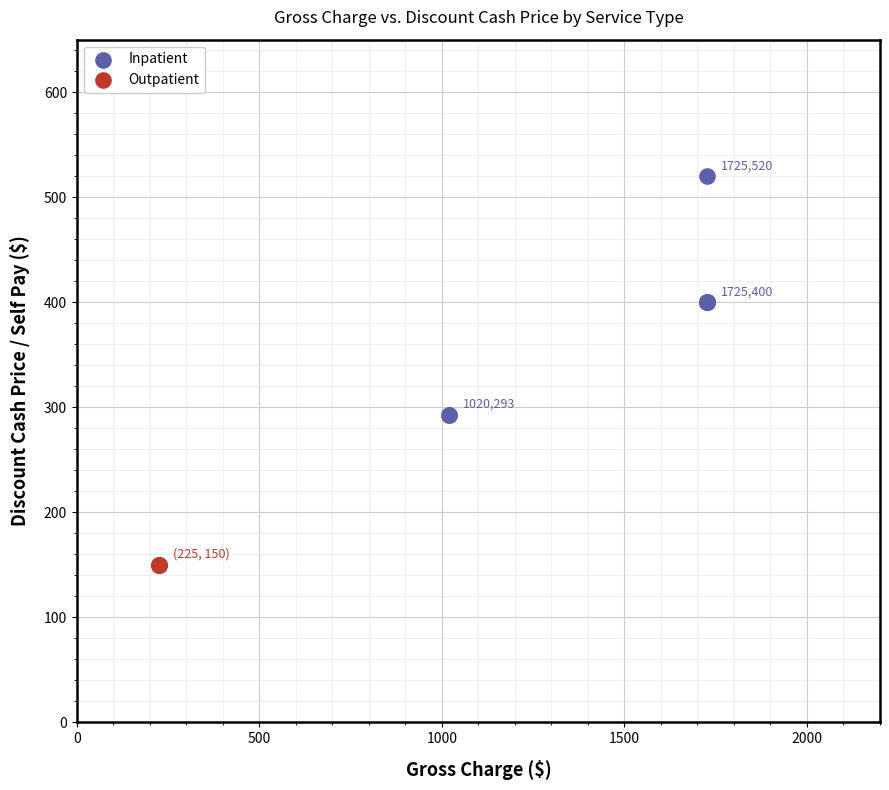

Which series reaches the maximum Y coordinate?

Inpatient